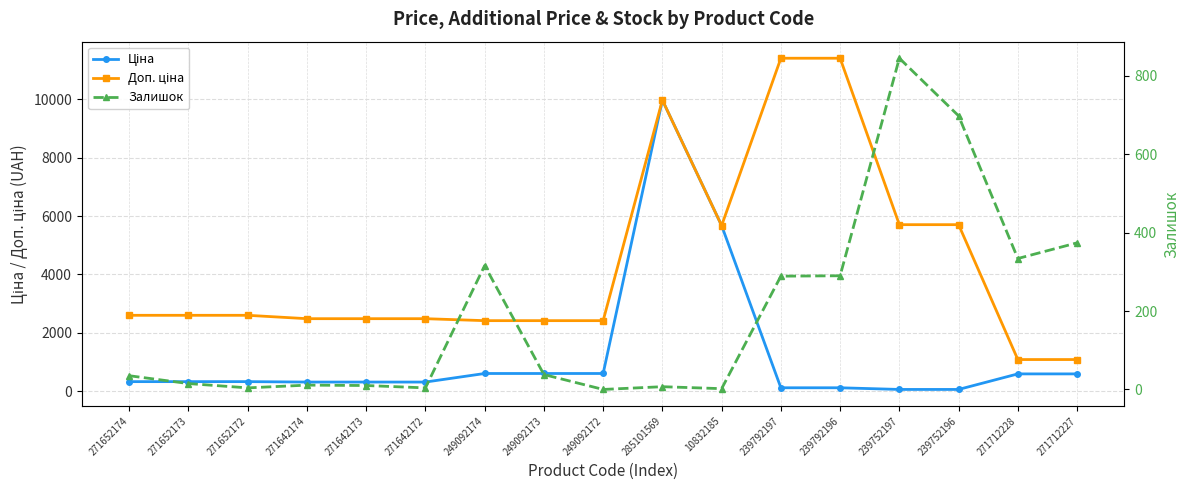

What is the difference between the Доп. ціна values at 271652173 and 239792197?

8811.7